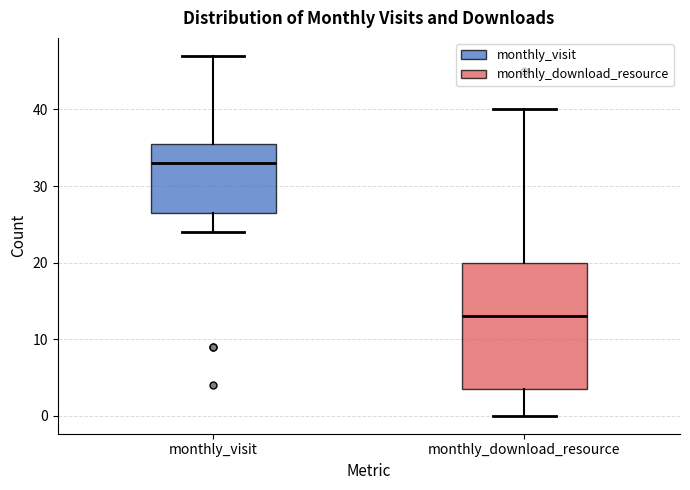

Reading left to right, transcribe this box plot: for each box, give where its median line is, the range the box spans, and where its two whiskers end, as read against the y-axis. The values are not printed on the chart, so give them approximately, as read against the axis.

monthly_visit: median 33, box 27 to 36, whiskers 24 to 47
monthly_download_resource: median 13, box 4 to 20, whiskers 0 to 40